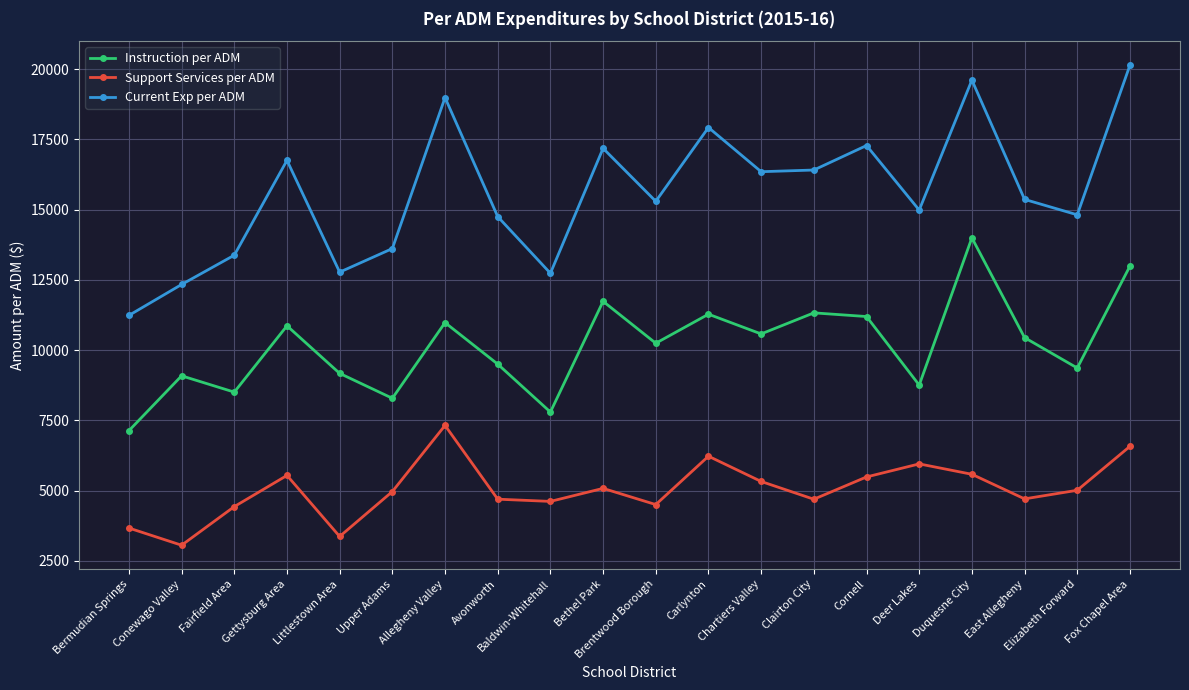

What are all the series names shown in the legend?

Instruction per ADM, Support Services per ADM, Current Exp per ADM